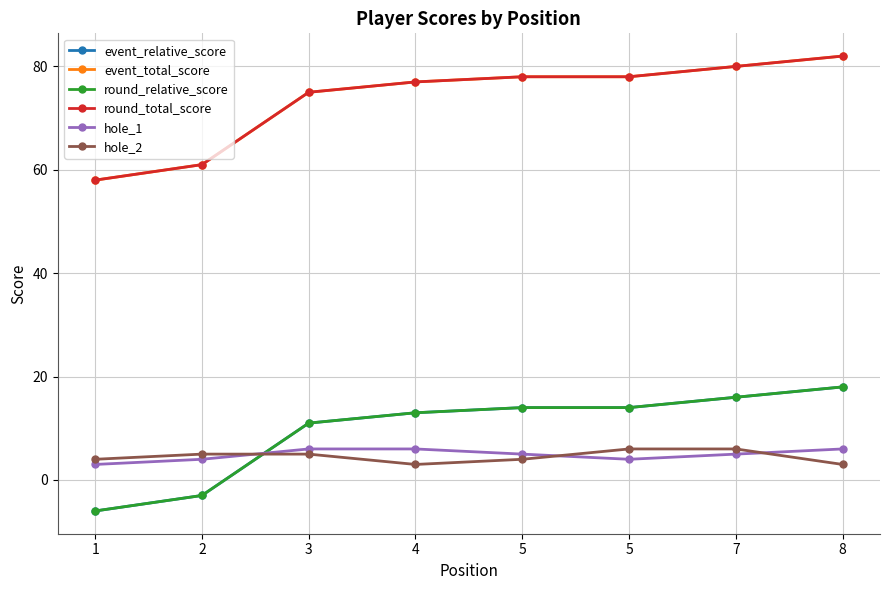

Does the chart have visible grid lines?

Yes